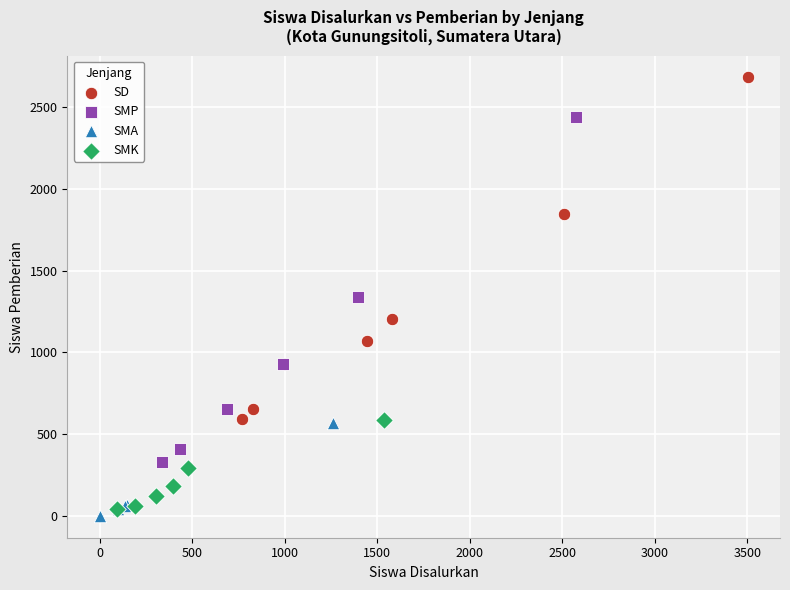

What are all the series names shown in the legend?

SD, SMP, SMA, SMK